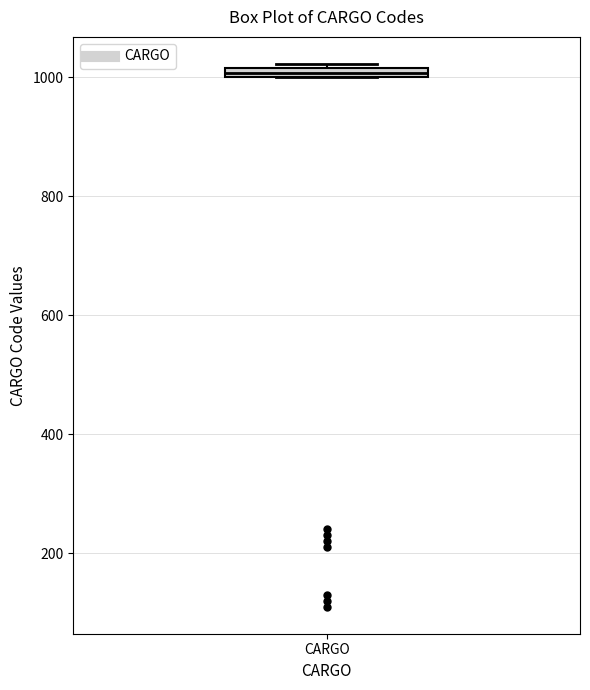

Where is the upper edge of the box for CARGO on the y-axis? The values are not printed on the chart, so give them approximately, as read against the axis.

1020